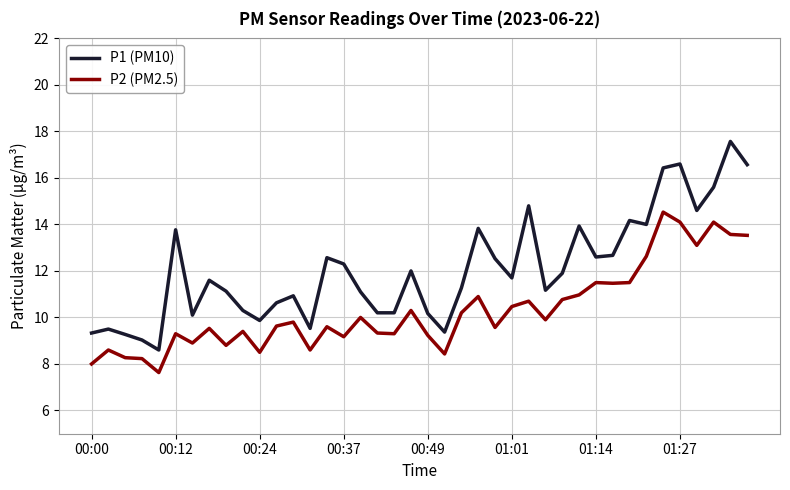

Which series has the largest total across all categories?

P1 (PM10)